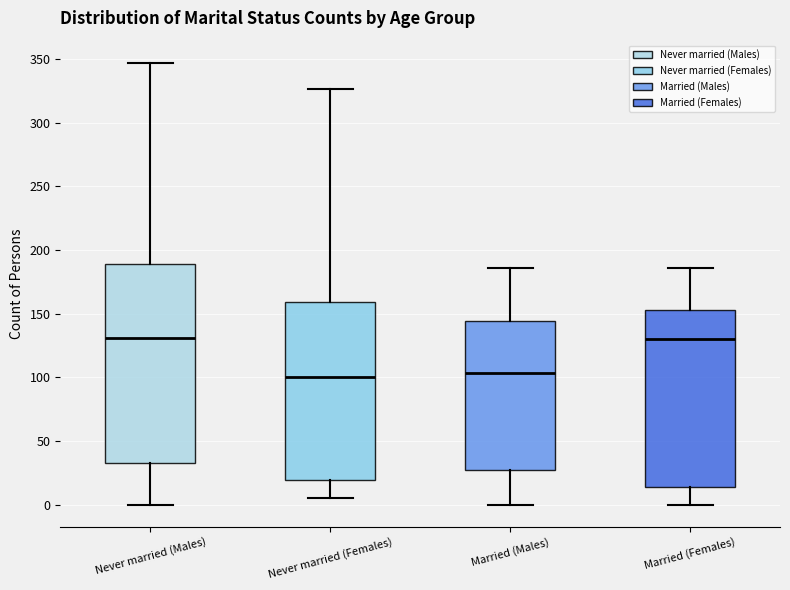

Reading left to right, transcribe this box plot: for each box, give where its median line is, the range the box spans, and where its two whiskers end, as read against the y-axis. The values are not printed on the chart, so give them approximately, as read against the axis.

Never married (Males): median 130, box 35 to 190, whiskers 0 to 345
Never married (Females): median 100, box 20 to 160, whiskers 5 to 325
Married (Males): median 105, box 25 to 145, whiskers 0 to 185
Married (Females): median 130, box 15 to 155, whiskers 0 to 185